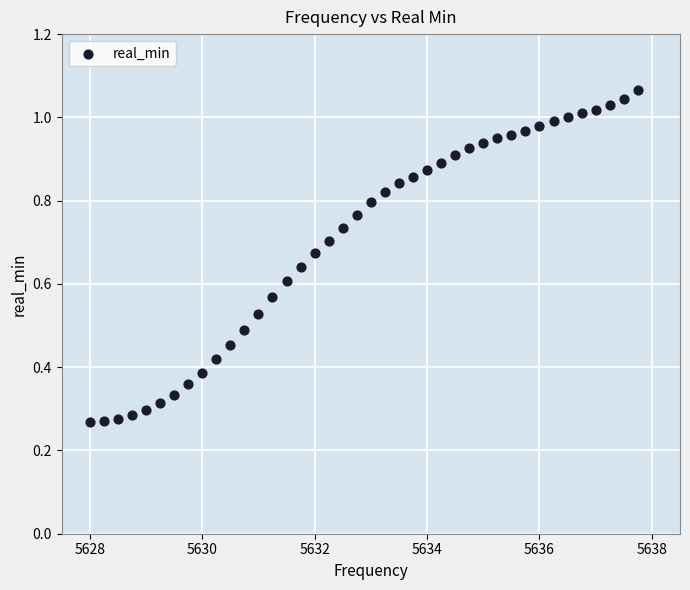

What is the range of X values (max minus min)?

9.8